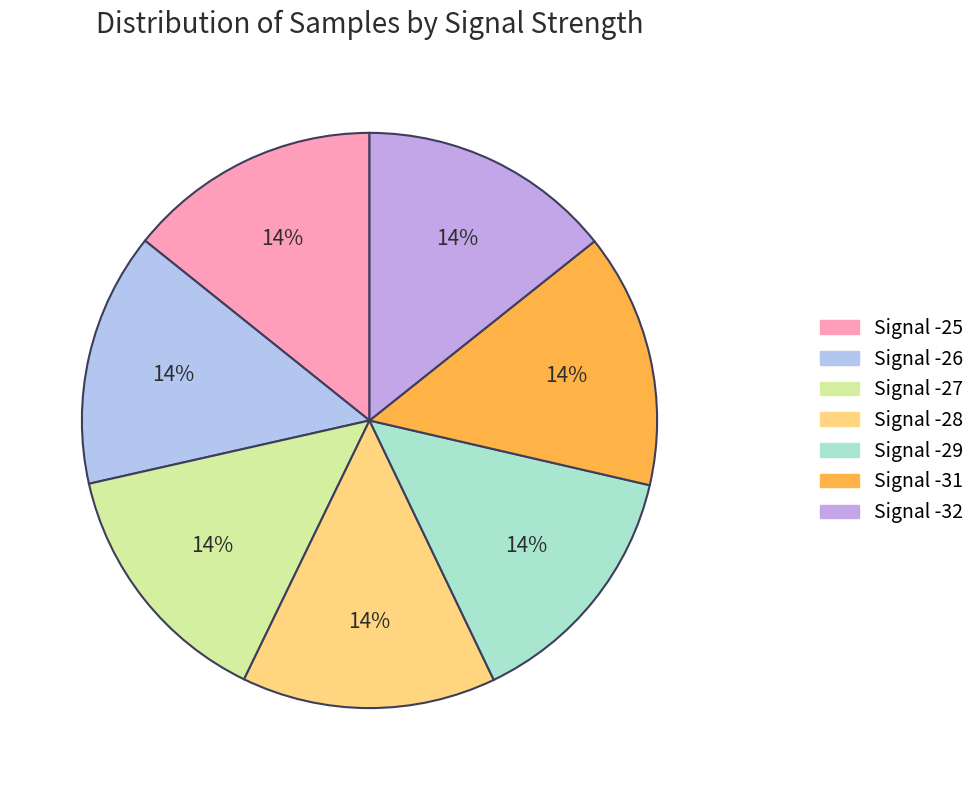

Count the number of slices in the pie.

7